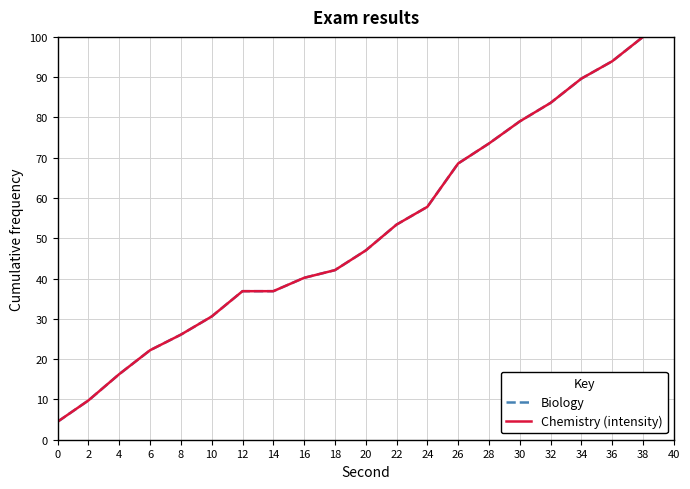

True or false: Chemistry (intensity) has more than 2 points higher than both neighbors.

False